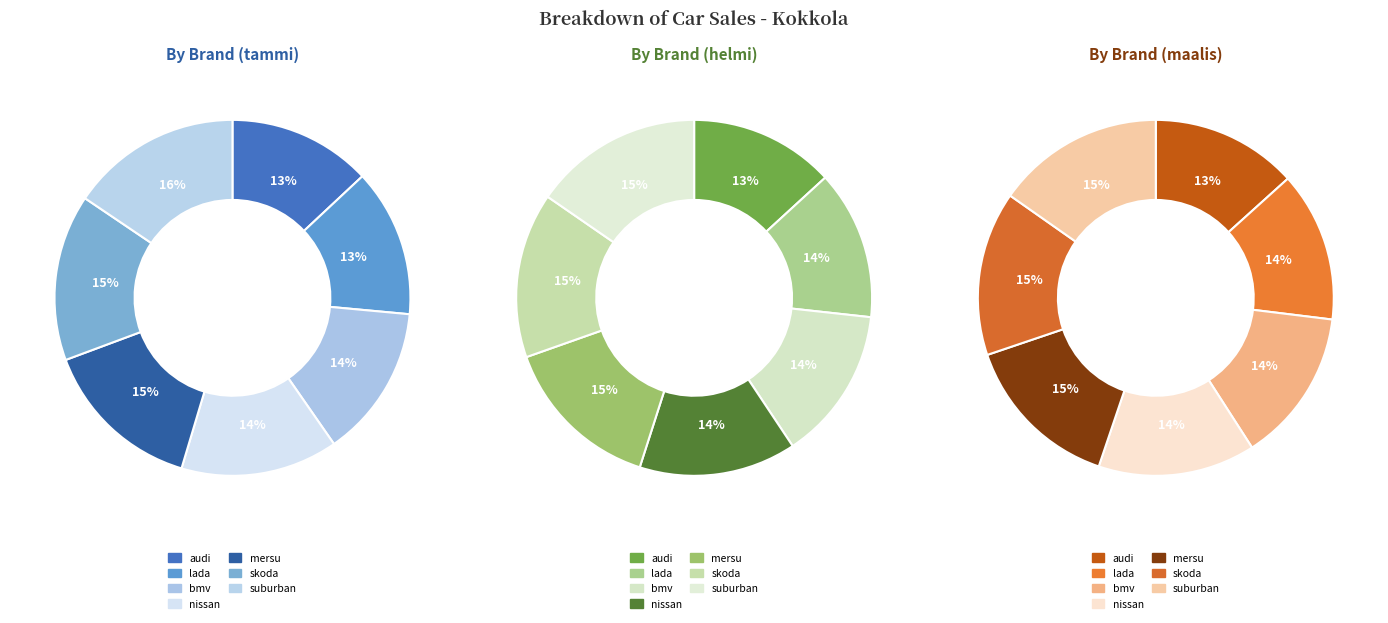

The mersu slice represents 15% of the pie. True or false?

True